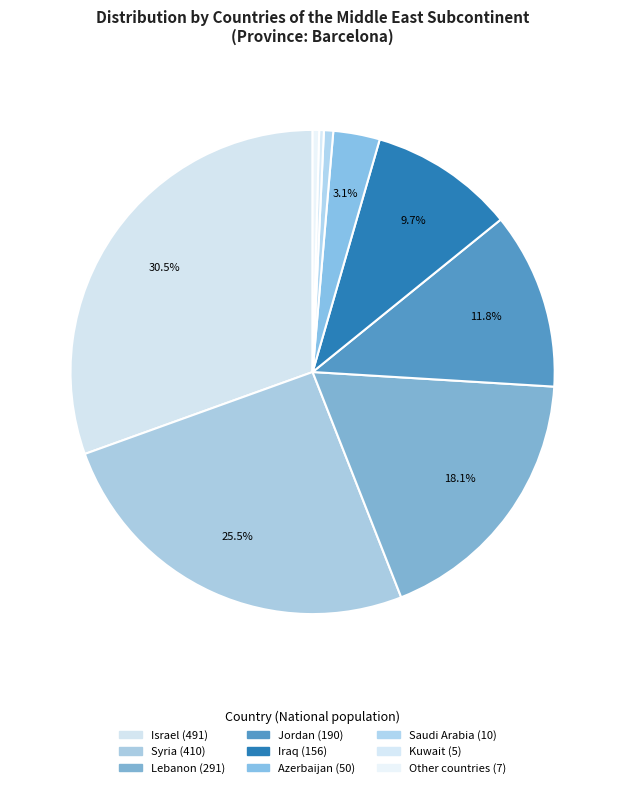

Count the number of slices in the pie.

9